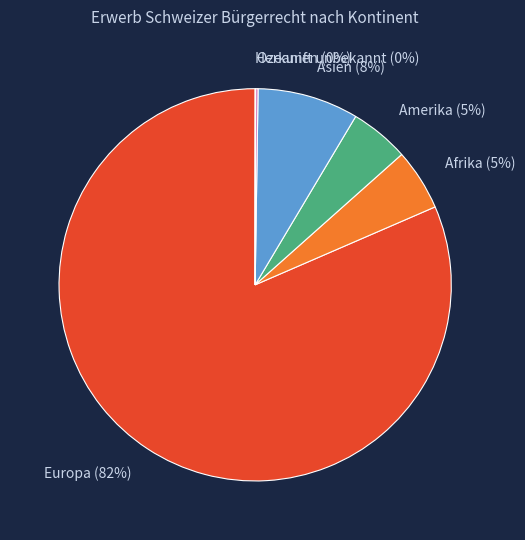

What is the largest slice in the pie chart?

Europa